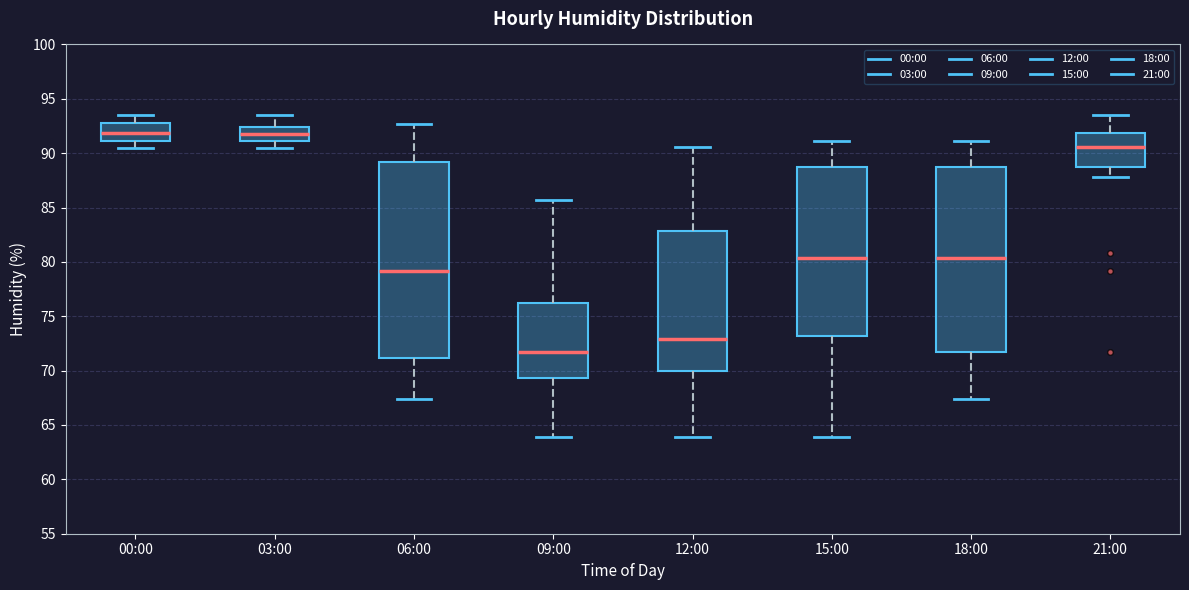

Which box is the tallest, from its lower edge to its upper edge?

06:00